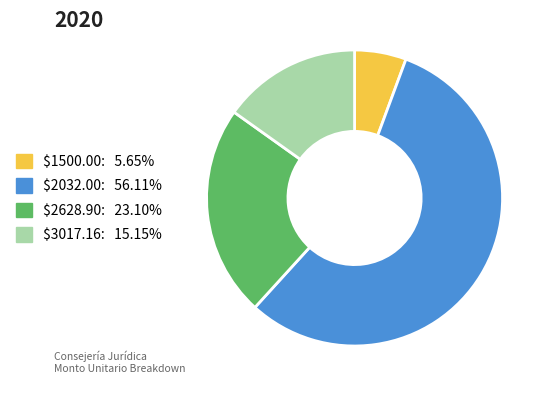

Is there a majority slice in this chart?

Yes